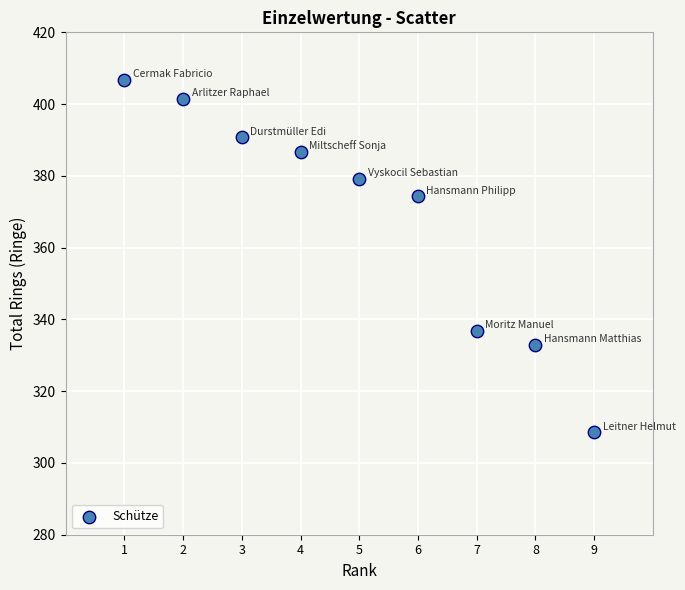

What is the average X value?

5.0